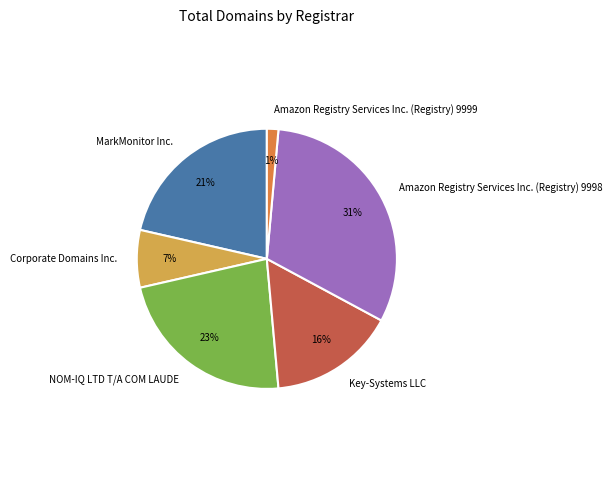

Which has a higher value, Key-Systems LLC or Corporate Domains Inc.?

Key-Systems LLC